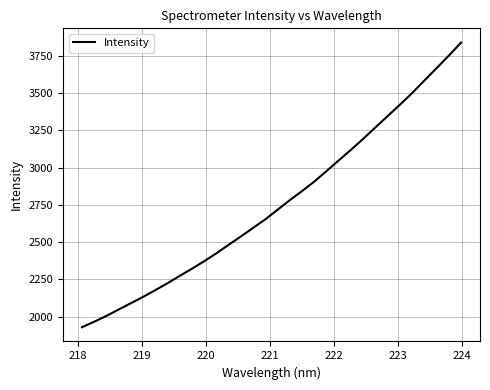

What is the average value?

2756.9